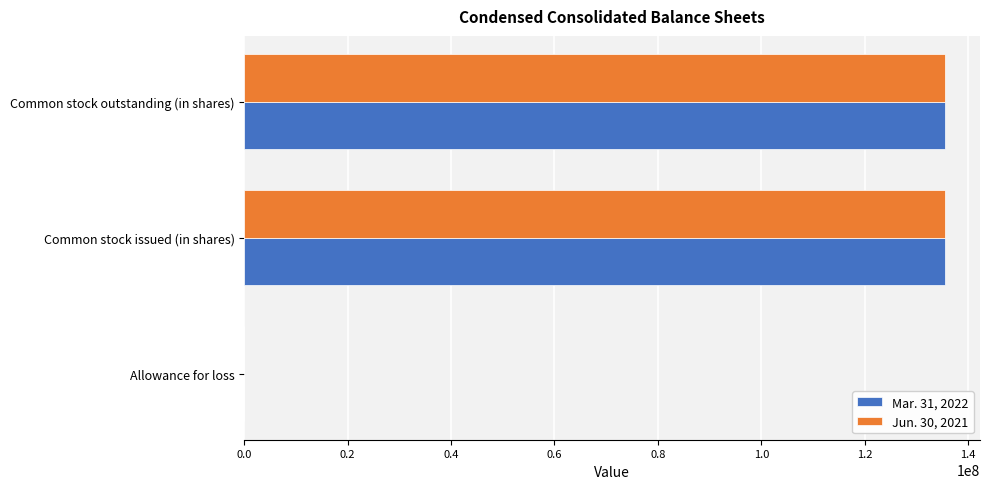

What is the total value across all series at Common stock outstanding (in shares)?

271041519